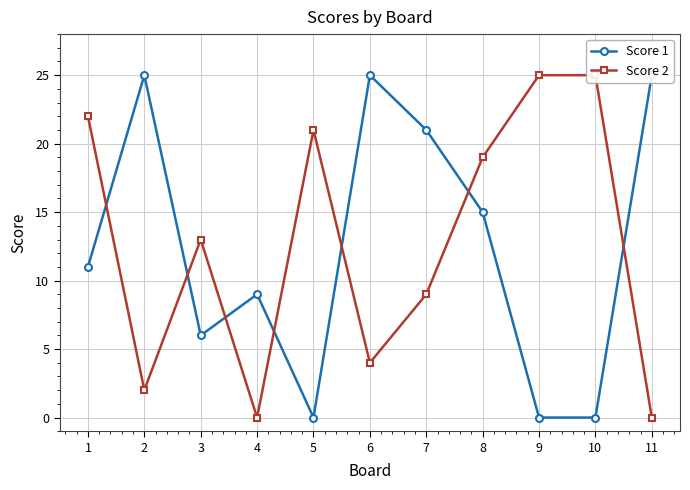

List the series in order of their overall mean, highest first.

Score 2, Score 1